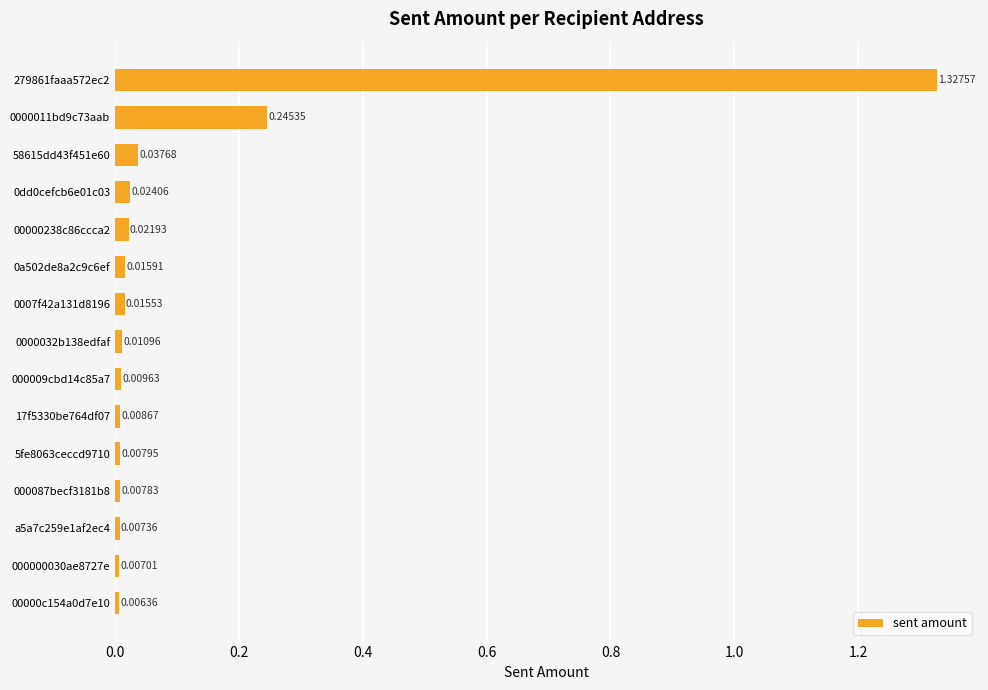

Between 0000011bd9c73aab and 0007f42a131d8196, which is larger?

0000011bd9c73aab